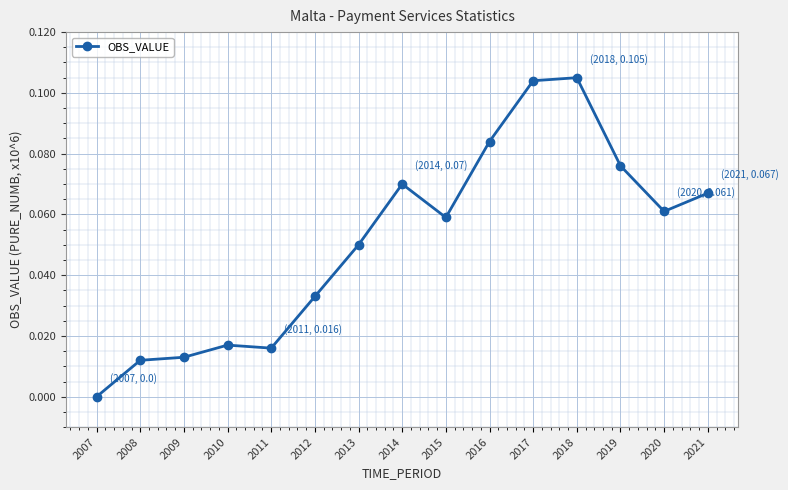

What is the sum of all values?

0.8